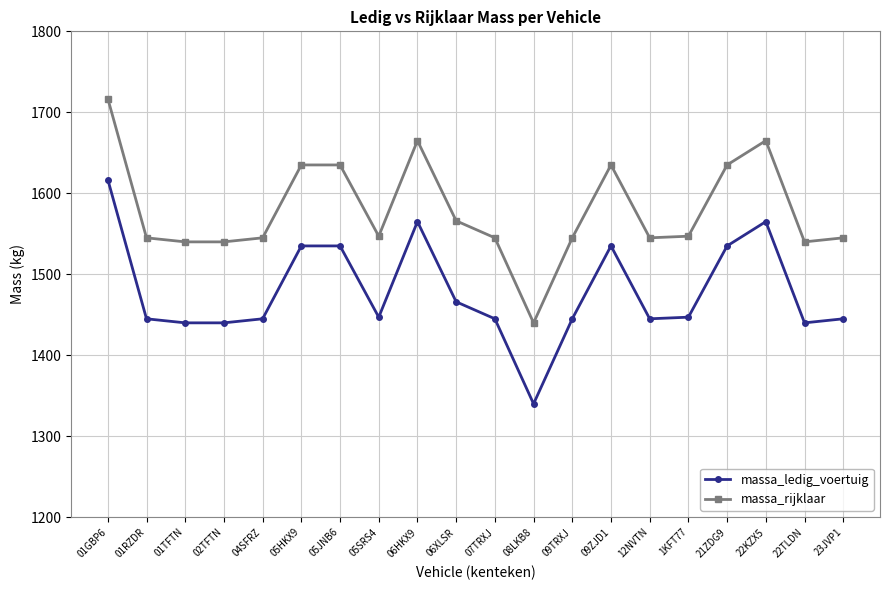

At how many categories does at least one series exceed 1481?

19